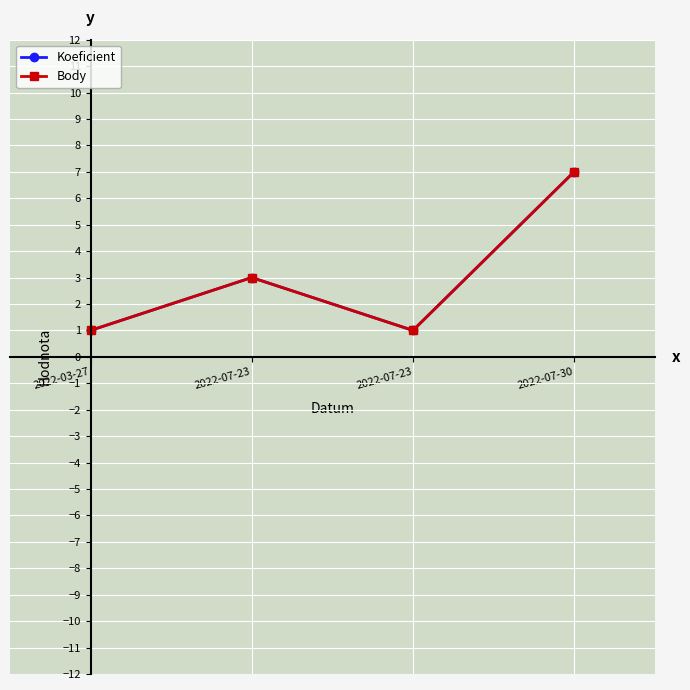

Is it true that Body equals 3 at 2022-07-23?

True